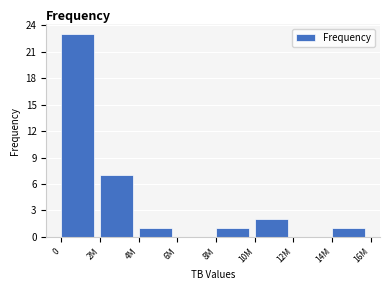

Reading right to left, transcribe all the data shown in this chart.

14M=1	12M=0	10M=2	8M=1	6M=0	4M=1	2M=7	0=23